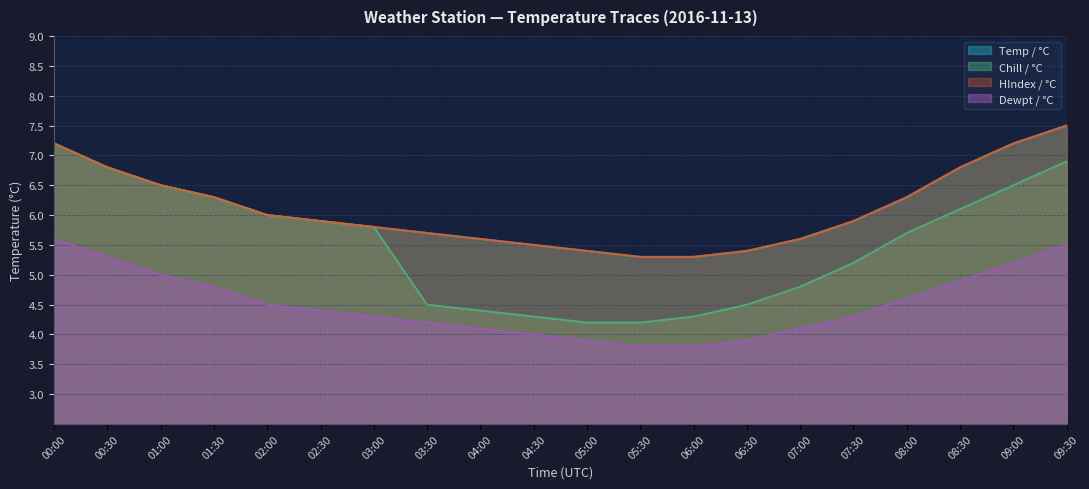

What position from the right is 03:00?

14